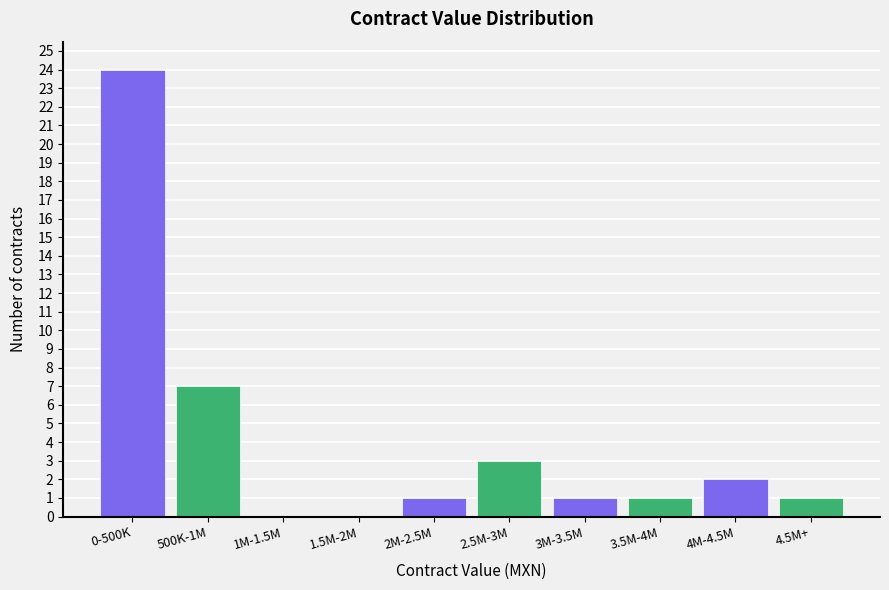

Reading left to right, transcribe all the data shown in this chart.

0-500K=24	500K-1M=7	1M-1.5M=0	1.5M-2M=0	2M-2.5M=1	2.5M-3M=3	3M-3.5M=1	3.5M-4M=1	4M-4.5M=2	4.5M+=1